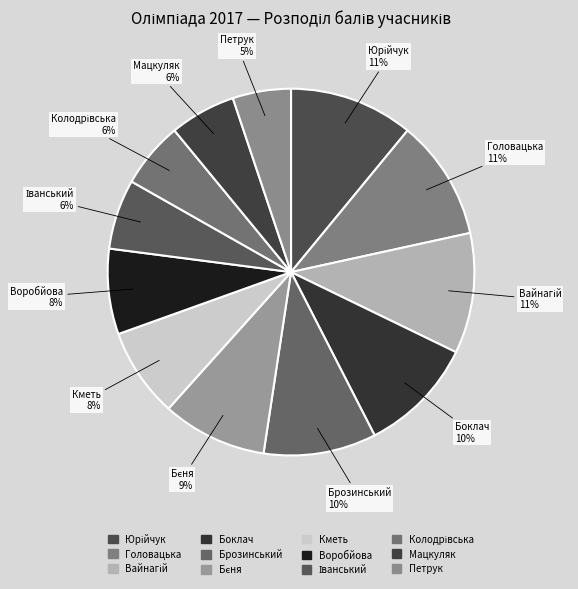

To the nearest percent, what is the difference between the largest and smallest slice percentages?

6%